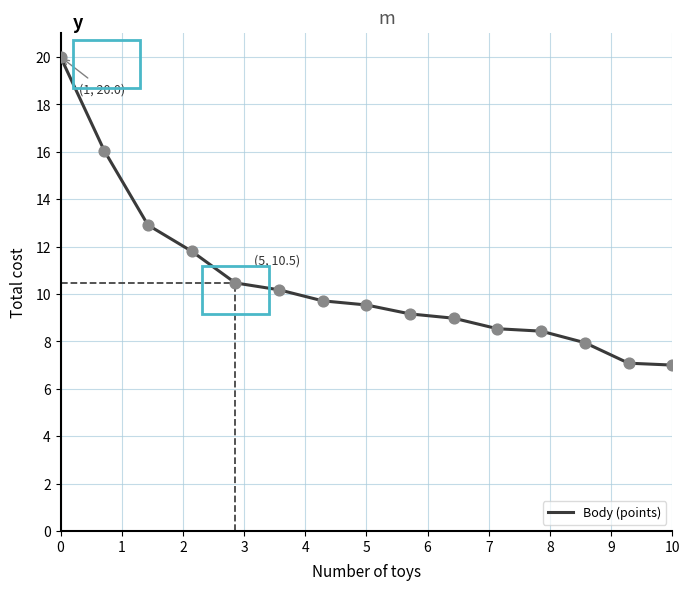

What is the difference between the maximum and minimum values?

13.0